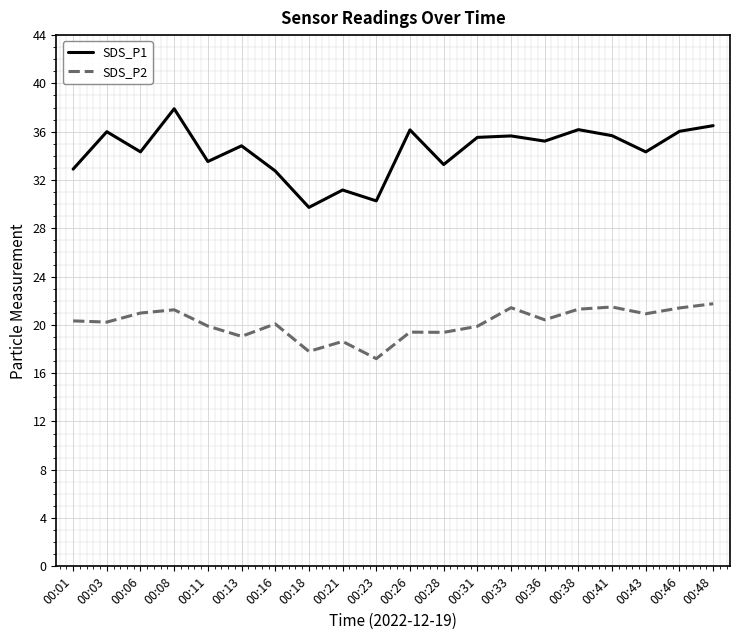

True or false: SDS_P2 and SDS_P1 intersect in this chart.

False